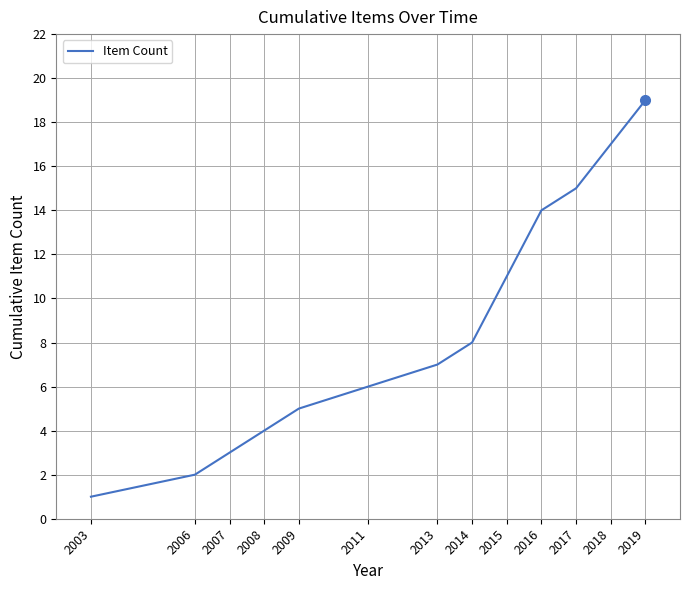

What value does the data have at 2011?

6